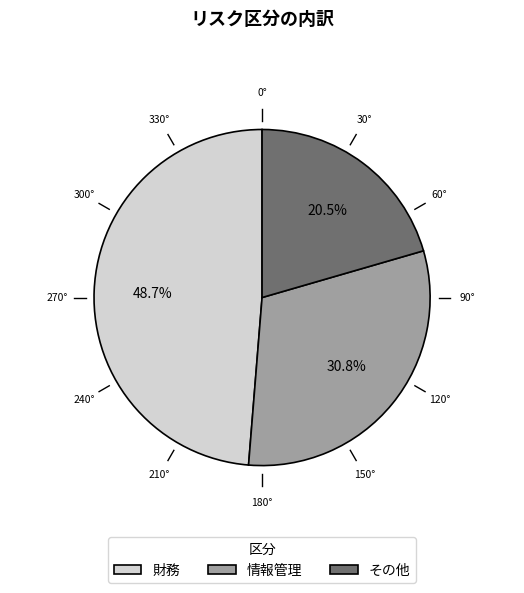

Combined, what portion of the pie is その他 and 情報管理?

51.3%